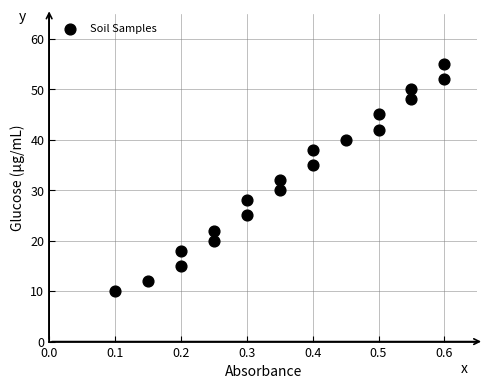

What is the range of Y values (max minus min)?

45